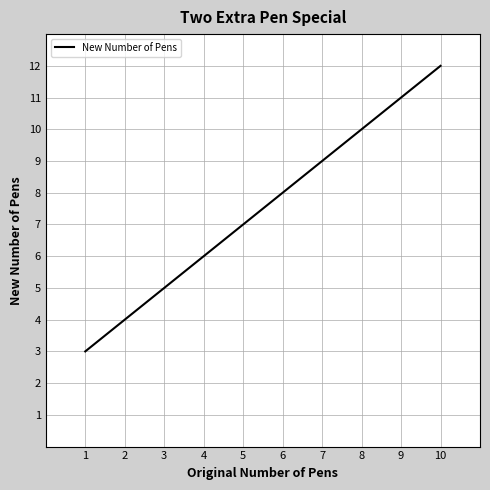

Approximately how many times larger is the value at 9 compared to 5?

1.6